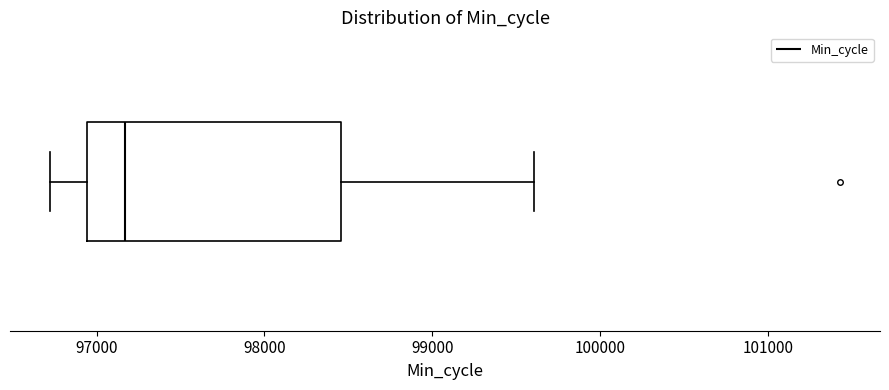

Where is the left edge of the box on the x-axis? The values are not printed on the chart, so give them approximately, as read against the axis.

96900